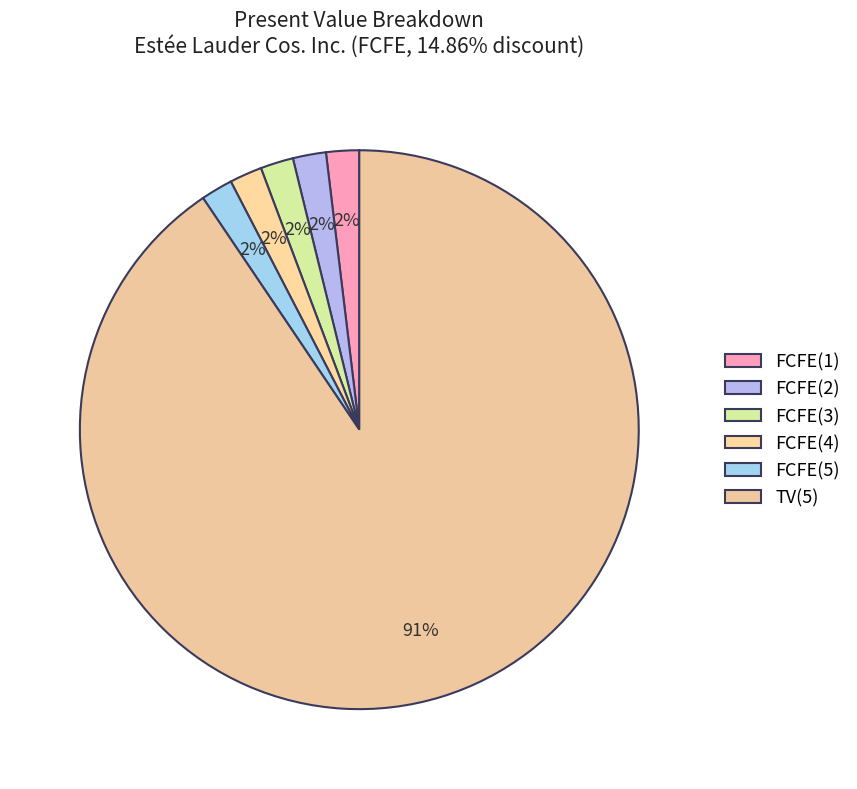

To the nearest percent, what is the difference between the largest and smallest slice percentages?

89%